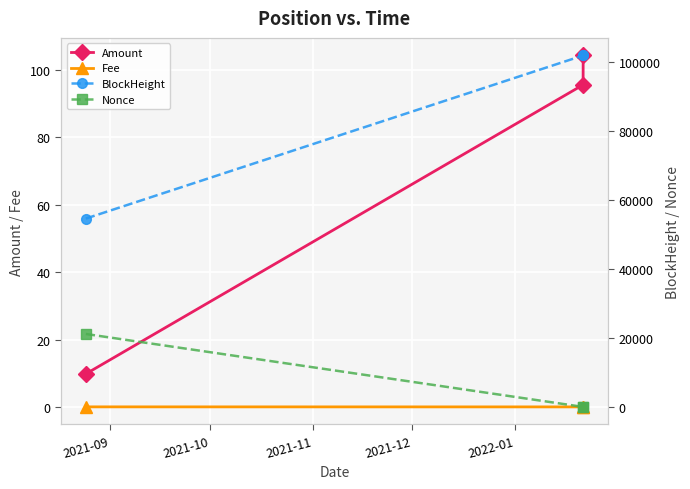

Reading right to left, what are all the values shown in this chart?

Amount: 104.3	95.6	9.8
Fee: 0.1	0.0	0.0
BlockHeight: 101765.0	101759.0	54534.0
Nonce: 0.0	1.0	21116.0